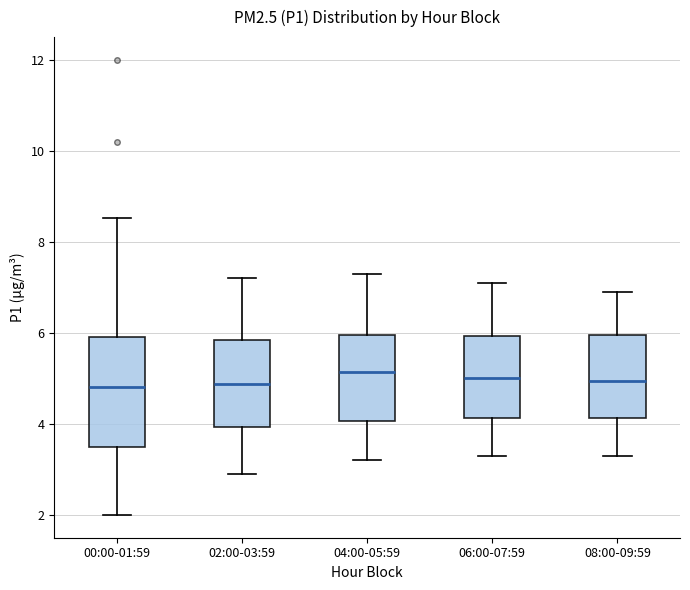

Reading left to right, transcribe this box plot: for each box, give where its median line is, the range the box spans, and where its two whiskers end, as read against the y-axis. The values are not printed on the chart, so give them approximately, as read against the axis.

00:00-01:59: median 4.8, box 3.4 to 6.0, whiskers 2.0 to 8.6
02:00-03:59: median 4.8, box 4.0 to 5.8, whiskers 3.0 to 7.2
04:00-05:59: median 5.2, box 4.0 to 6.0, whiskers 3.2 to 7.4
06:00-07:59: median 5.0, box 4.2 to 6.0, whiskers 3.4 to 7.2
08:00-09:59: median 5.0, box 4.2 to 6.0, whiskers 3.4 to 7.0